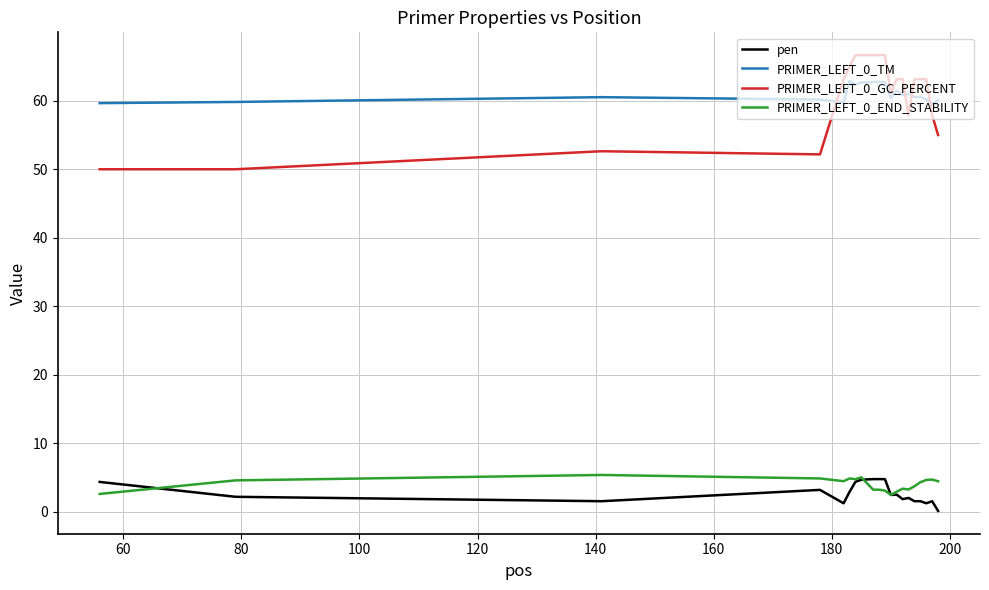

True or false: PRIMER_LEFT_0_TM and pen intersect in this chart.

False